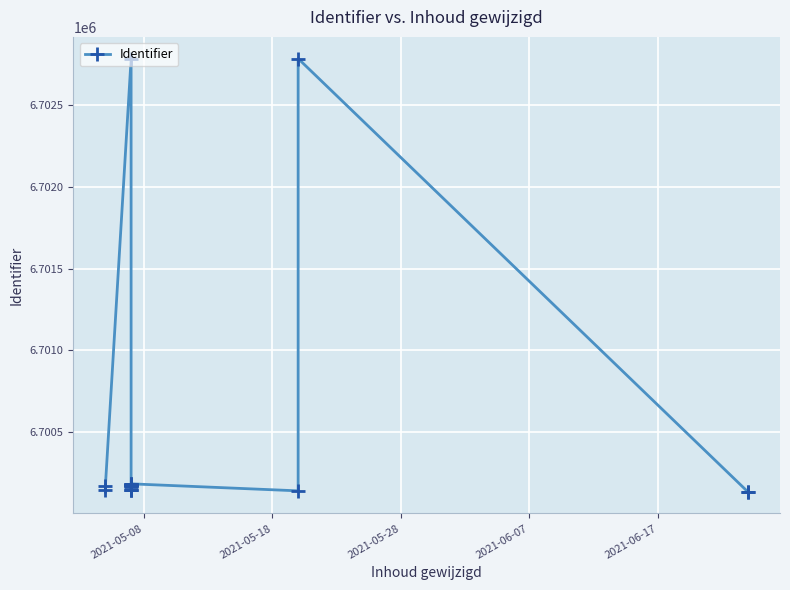

Reading right to left, transcribe all the data shown in this chart.

6700136	6700134	6702787	6700140	6700183	6700181	6700180	6700178	6700176	6700174	6700173	6700169	6700167	6700166	6700146	6700144	6700143	6702785	6700171	6700148